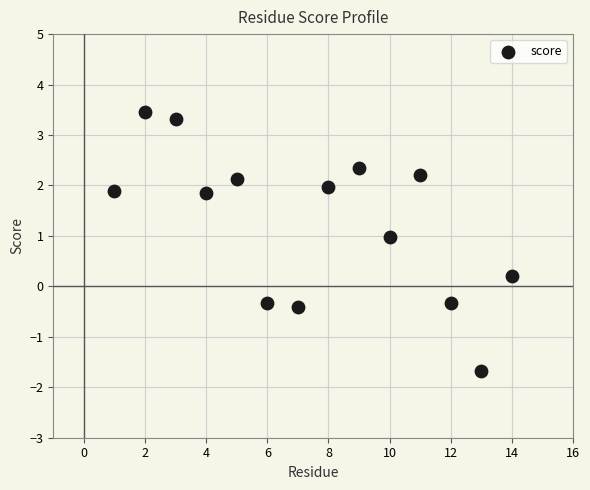

What is the range of Y values (max minus min)?

5.1